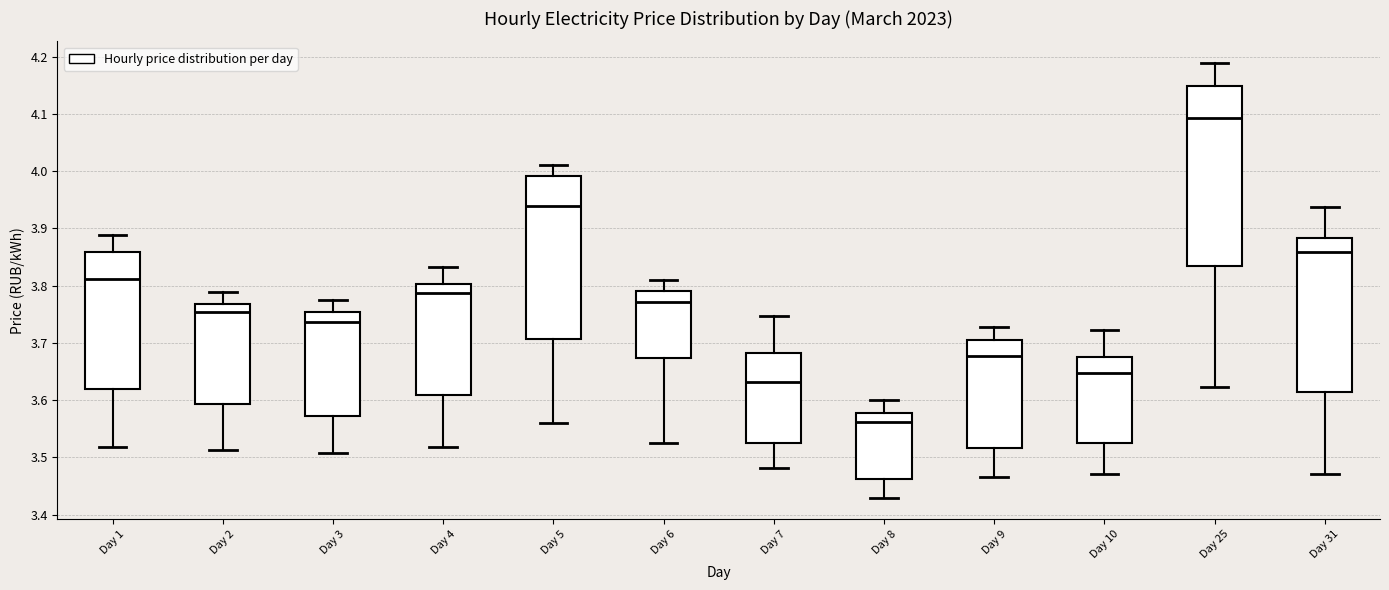

Reading left to right, read every box against the y-axis: the position of its median line, the range the box covers, and the ends of its whiskers. The values are not printed on the chart, so give them approximately, as read against the axis.

Day 1: median 3.81, box 3.62 to 3.86, whiskers 3.52 to 3.89
Day 2: median 3.75, box 3.59 to 3.77, whiskers 3.51 to 3.79
Day 3: median 3.74, box 3.57 to 3.75, whiskers 3.51 to 3.77
Day 4: median 3.79, box 3.61 to 3.80, whiskers 3.52 to 3.83
Day 5: median 3.94, box 3.71 to 3.99, whiskers 3.56 to 4.01
Day 6: median 3.77, box 3.67 to 3.79, whiskers 3.52 to 3.81
Day 7: median 3.63, box 3.53 to 3.68, whiskers 3.48 to 3.75
Day 8: median 3.56, box 3.46 to 3.58, whiskers 3.43 to 3.60
Day 9: median 3.68, box 3.52 to 3.70, whiskers 3.47 to 3.73
Day 10: median 3.65, box 3.53 to 3.68, whiskers 3.47 to 3.72
Day 25: median 4.09, box 3.83 to 4.15, whiskers 3.62 to 4.19
Day 31: median 3.86, box 3.61 to 3.88, whiskers 3.47 to 3.94